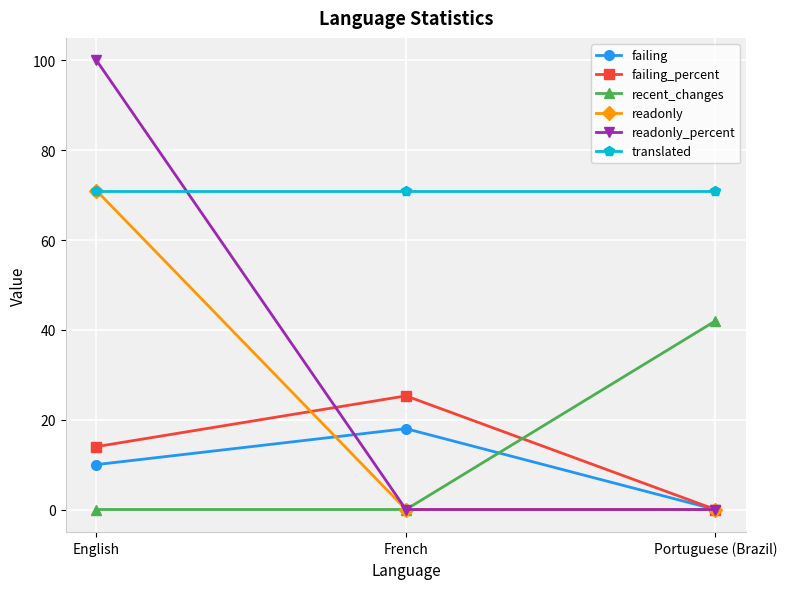

What is the value of the failing point at the 1st from the left?

10.0